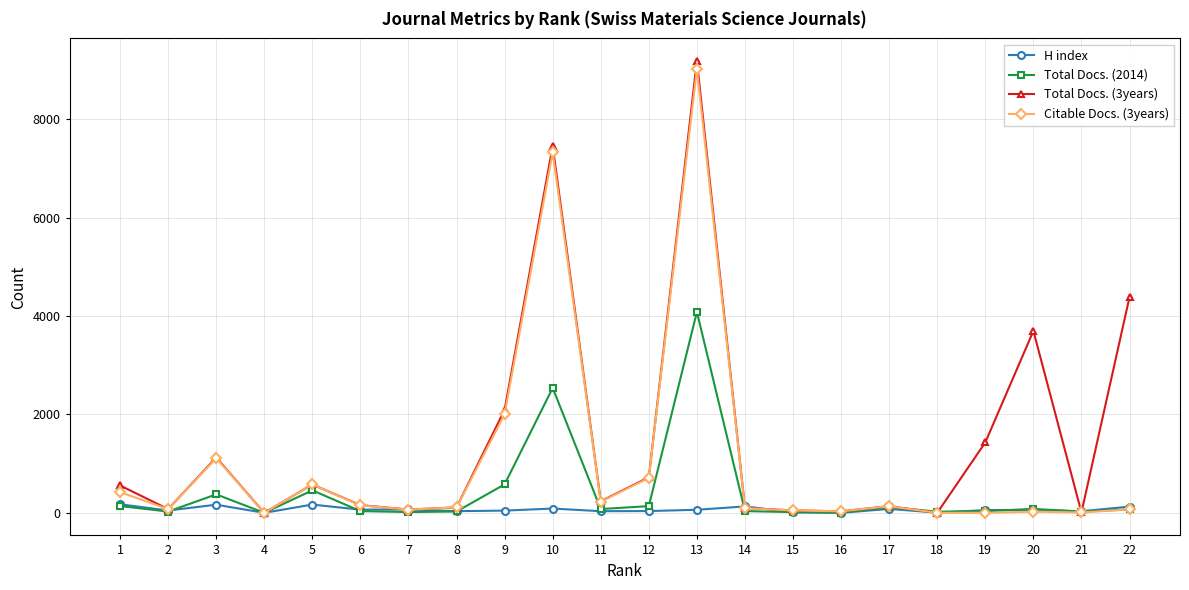

True or false: H index and Total Docs. (2014) cross at least once.

True